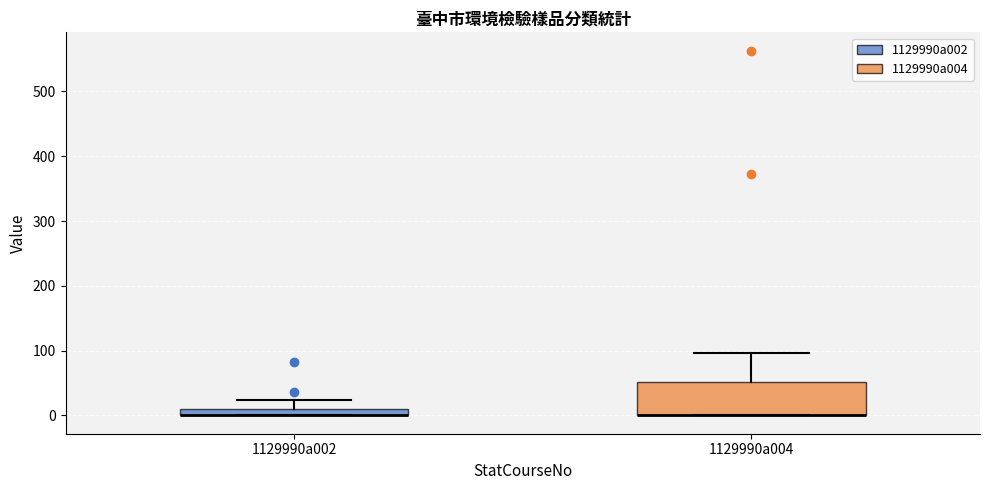

Where does the upper whisker of the box for 1129990a004 end on the y-axis? The values are not printed on the chart, so give them approximately, as read against the axis.

100